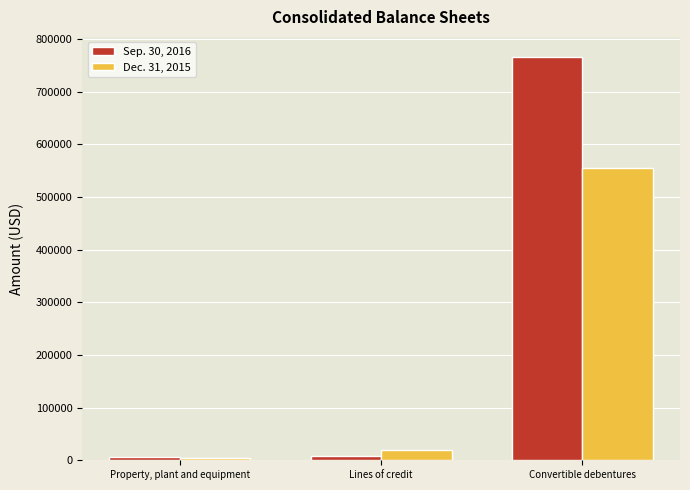

At which category is the sum across all series the highest?

Convertible debentures